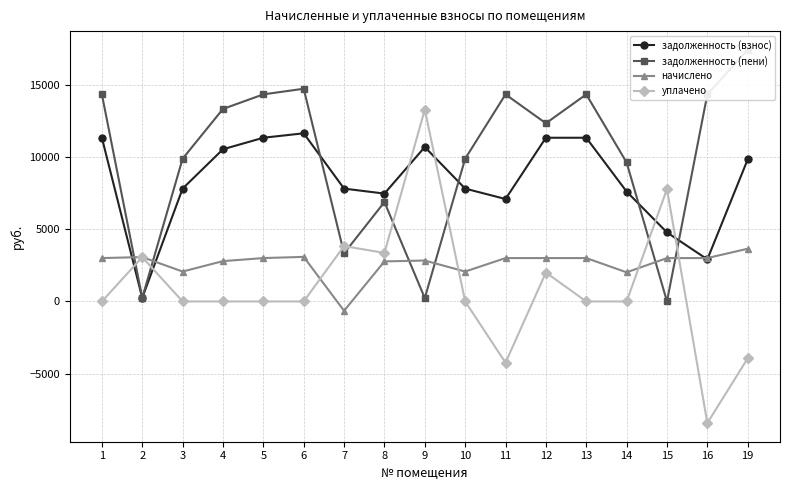

Is the value of начислено at 6 greater than the value of уплачено at 3?

Yes